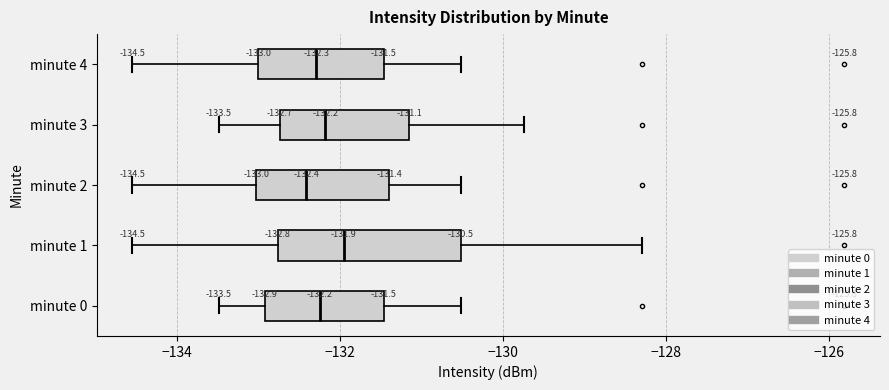

Comparing the boxes themselves (not the whiskers), which one is the widest?

minute 1